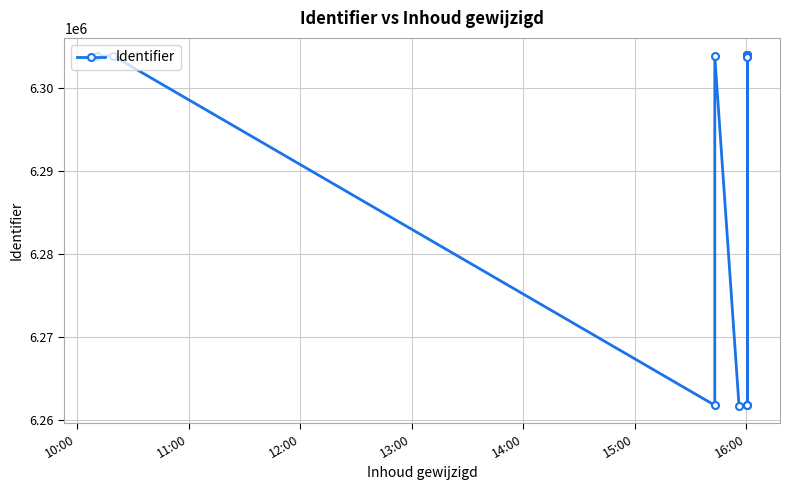

Between 11:00 and 13:00, which is larger?

11:00